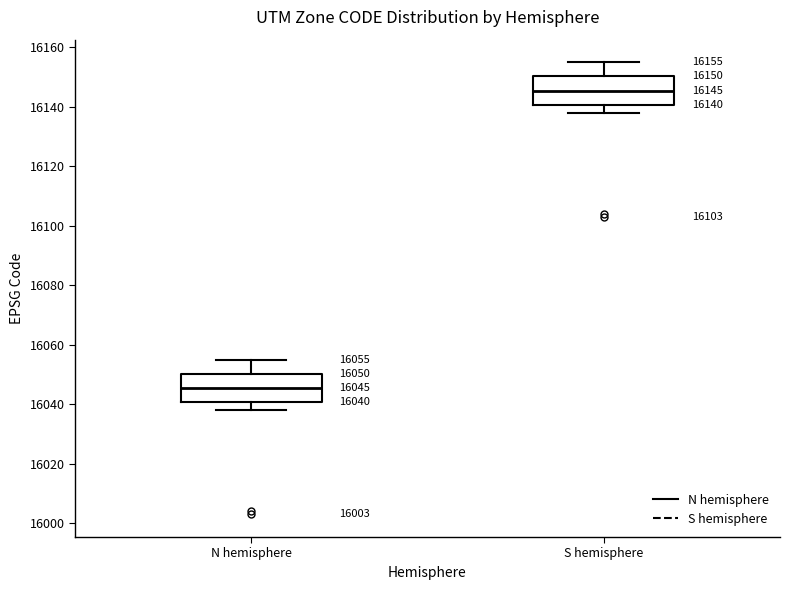

Which box's median line is the highest?

S hemisphere